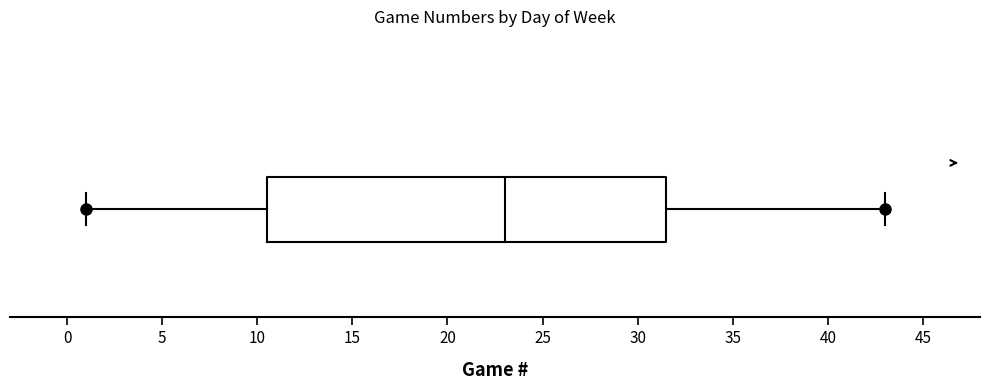

Transcribe this box plot: give where the median line is, the range the box spans, and where the two whiskers end, as read against the x-axis. The values are not printed on the chart, so give them approximately, as read against the axis.

median 23.0, box 10.5 to 31.5, whiskers 1.0 to 43.0